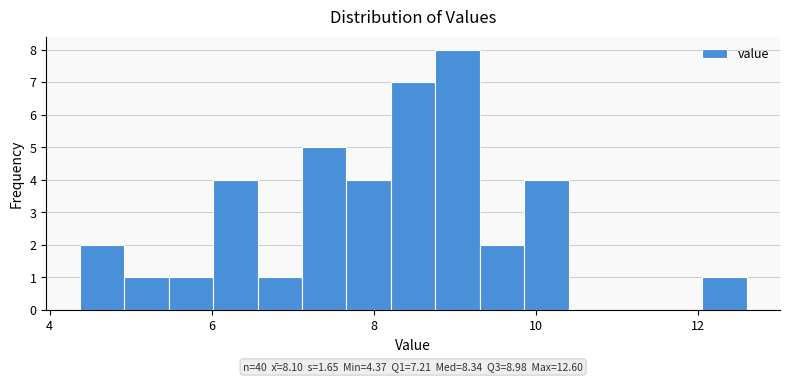

Read against the x-axis, roughly where is the centre of the tallest bar?

9.0